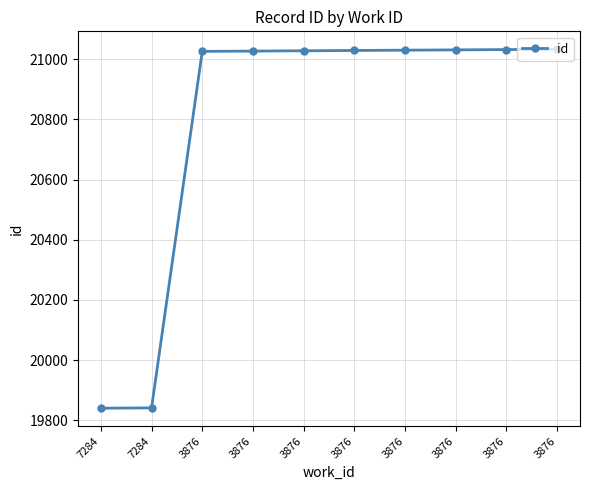

Rank the categories by value from lowest to highest.

7284, 7284, 3876, 3876, 3876, 3876, 3876, 3876, 3876, 3876